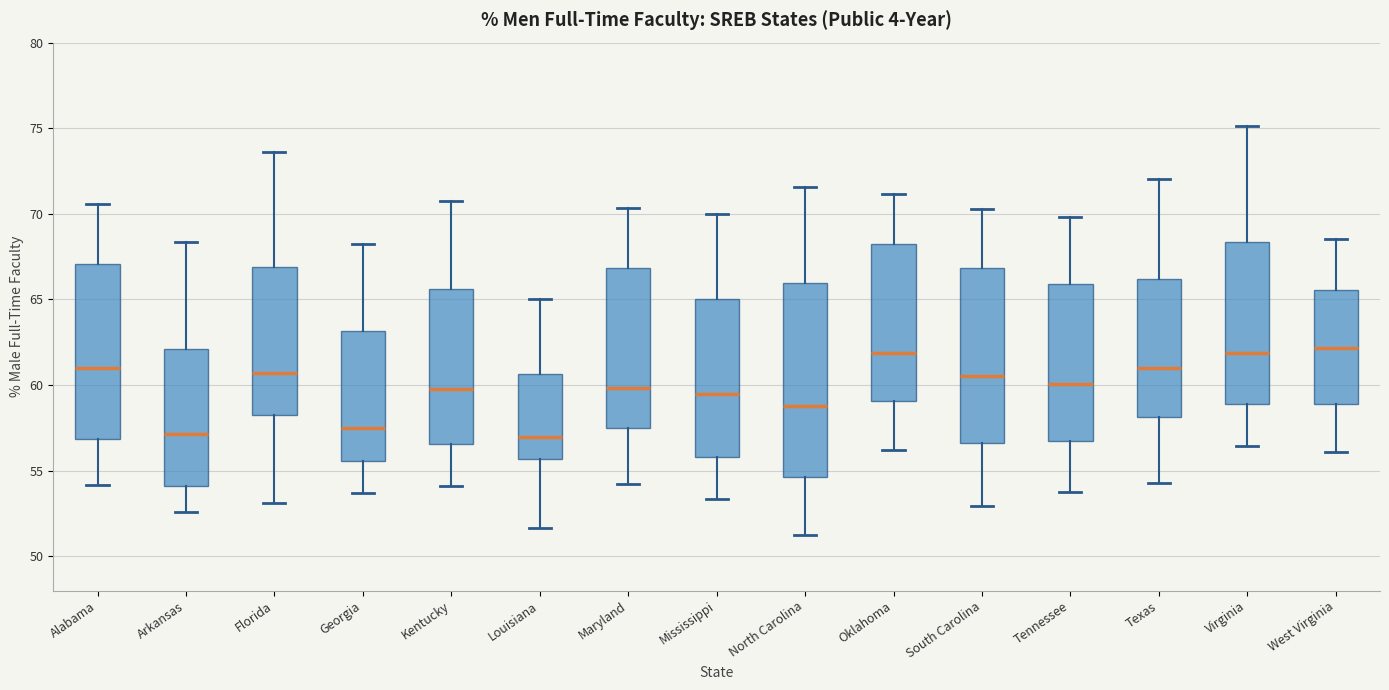

Reading left to right, transcribe this box plot: for each box, give where its median line is, the range the box spans, and where its two whiskers end, as read against the y-axis. The values are not printed on the chart, so give them approximately, as read against the axis.

Alabama: median 61.0, box 57.0 to 67.0, whiskers 54.0 to 70.5
Arkansas: median 57.0, box 54.0 to 62.0, whiskers 52.5 to 68.5
Florida: median 60.5, box 58.5 to 67.0, whiskers 53.0 to 73.5
Georgia: median 57.5, box 55.5 to 63.0, whiskers 53.5 to 68.0
Kentucky: median 60.0, box 56.5 to 65.5, whiskers 54.0 to 70.5
Louisiana: median 57.0, box 55.5 to 60.5, whiskers 51.5 to 65.0
Maryland: median 60.0, box 57.5 to 67.0, whiskers 54.0 to 70.5
Mississippi: median 59.5, box 56.0 to 65.0, whiskers 53.5 to 70.0
North Carolina: median 59.0, box 54.5 to 66.0, whiskers 51.0 to 71.5
Oklahoma: median 62.0, box 59.0 to 68.0, whiskers 56.0 to 71.0
South Carolina: median 60.5, box 56.5 to 67.0, whiskers 53.0 to 70.5
Tennessee: median 60.0, box 56.5 to 66.0, whiskers 54.0 to 70.0
Texas: median 61.0, box 58.0 to 66.0, whiskers 54.5 to 72.0
Virginia: median 62.0, box 59.0 to 68.5, whiskers 56.5 to 75.0
West Virginia: median 62.0, box 59.0 to 65.5, whiskers 56.0 to 68.5